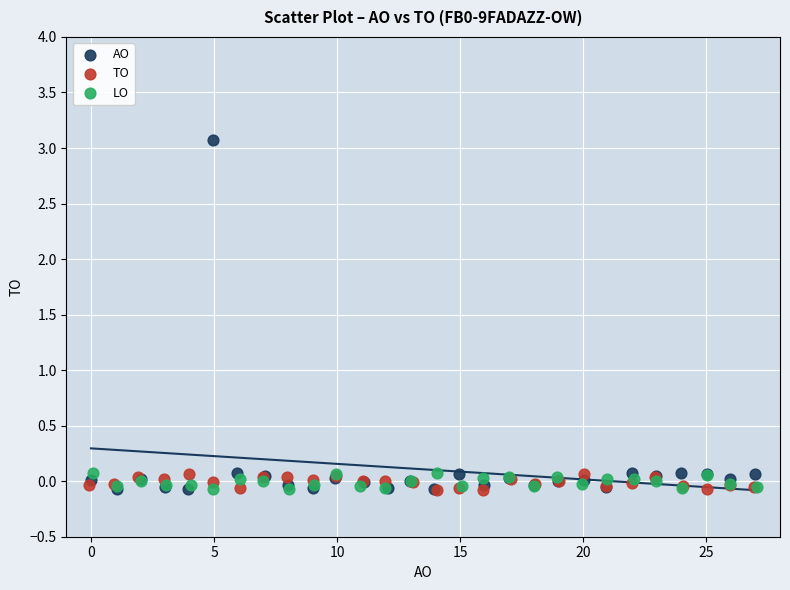

Which series reaches the maximum Y coordinate?

AO